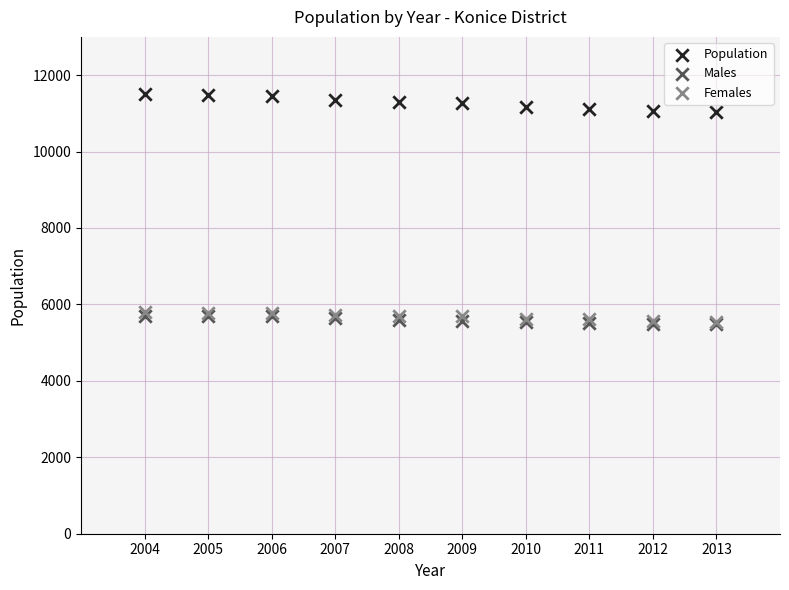

What are all the series names shown in the legend?

Population, Males, Females